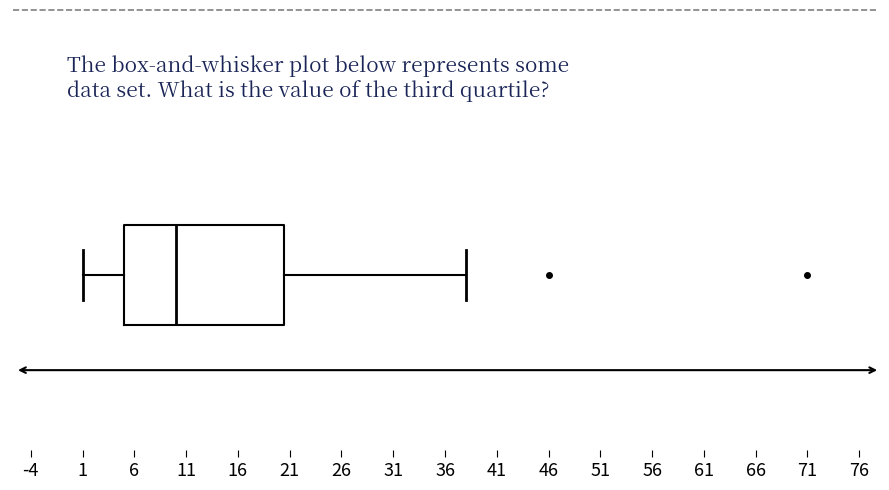

Read this box plot against the x-axis: the position of the median line, the range covered by the box, and the ends of both whiskers. The values are not printed on the chart, so give them approximately, as read against the axis.

median 10.0, box 5.0 to 20.5, whiskers 1.0 to 38.0